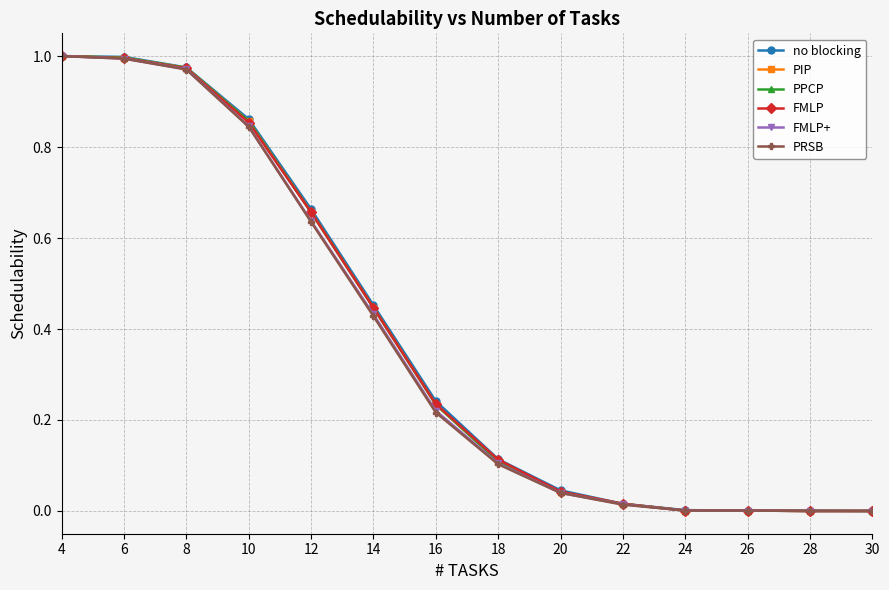

Rank the series by their maximum value, from highest to lowest.

no blocking, PIP, PPCP, FMLP, FMLP+, PRSB